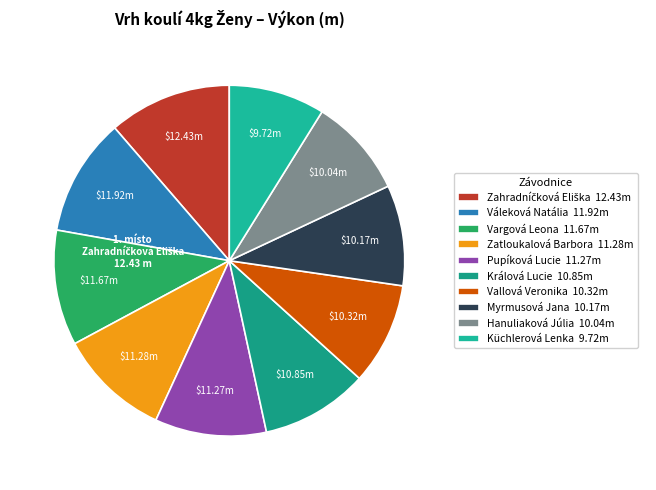

Do Küchlerová Lenka and Vargová Leona together represent more than half of the pie?

No